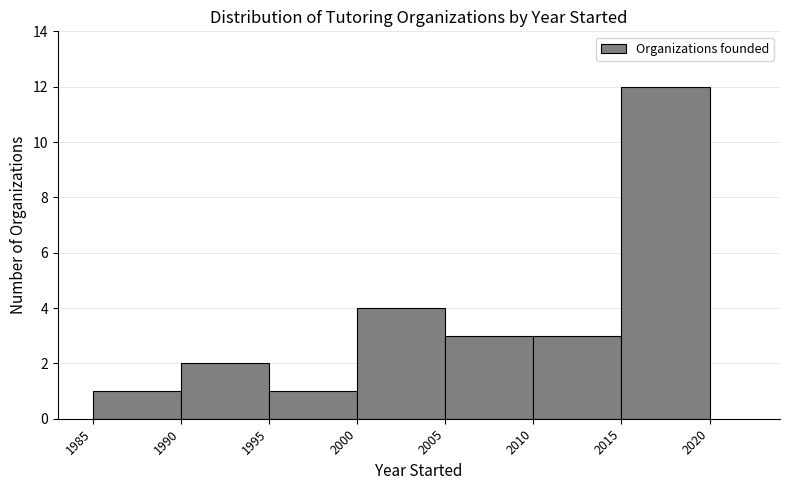

Reading left to right, transcribe this chart: for each bar, give the range it covers on the x-axis and its height. The values are not printed on the chart, so give them approximately, as read against the axis.

1985 to 1990: 1
1990 to 1995: 2
1995 to 2000: 1
2000 to 2005: 4
2005 to 2010: 3
2010 to 2015: 3
2015 to 2020: 12